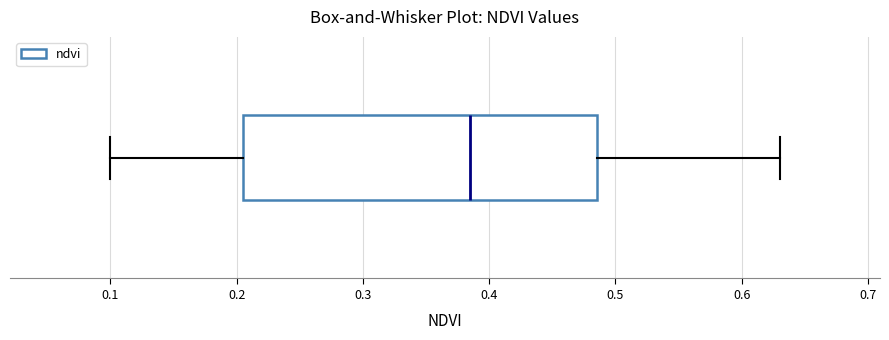

Transcribe this box plot: give where the median line is, the range the box spans, and where the two whiskers end, as read against the x-axis. The values are not printed on the chart, so give them approximately, as read against the axis.

median 0.39, box 0.21 to 0.49, whiskers 0.10 to 0.63